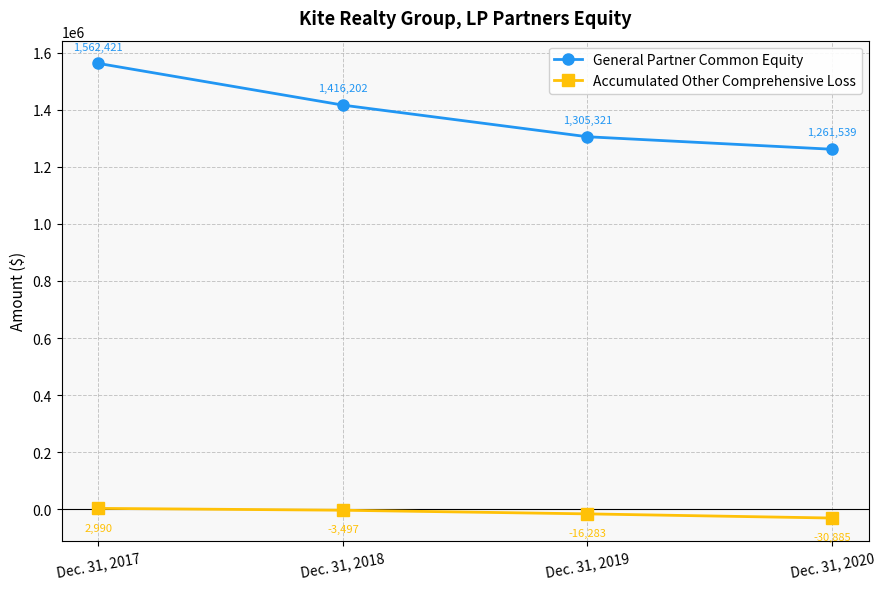

What is the value of the General Partner Common Equity point at the 3rd from the left?

1305321